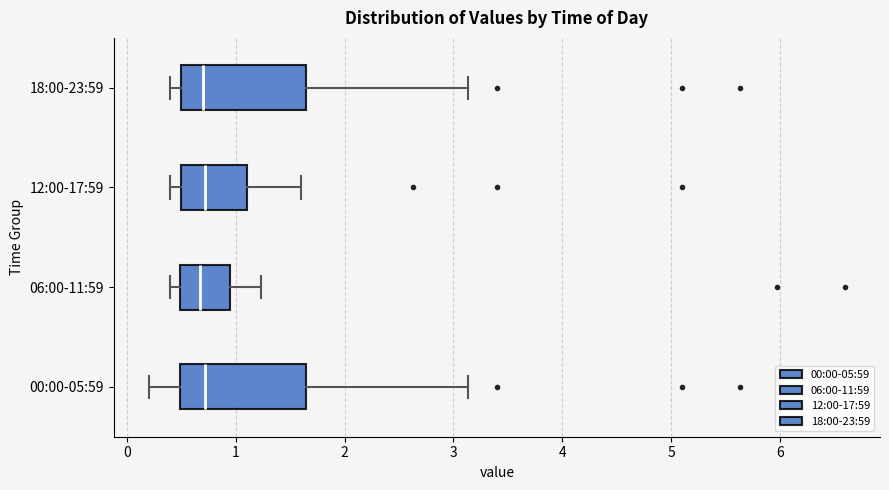

Reading bottom to top, read every box against the x-axis: the position of its median line, the range the box covers, and the ends of its whiskers. The values are not printed on the chart, so give them approximately, as read against the axis.

00:00-05:59: median 0.7, box 0.5 to 1.6, whiskers 0.2 to 3.1
06:00-11:59: median 0.7, box 0.5 to 1.0, whiskers 0.4 to 1.2
12:00-17:59: median 0.7, box 0.5 to 1.1, whiskers 0.4 to 1.6
18:00-23:59: median 0.7, box 0.5 to 1.6, whiskers 0.4 to 3.1